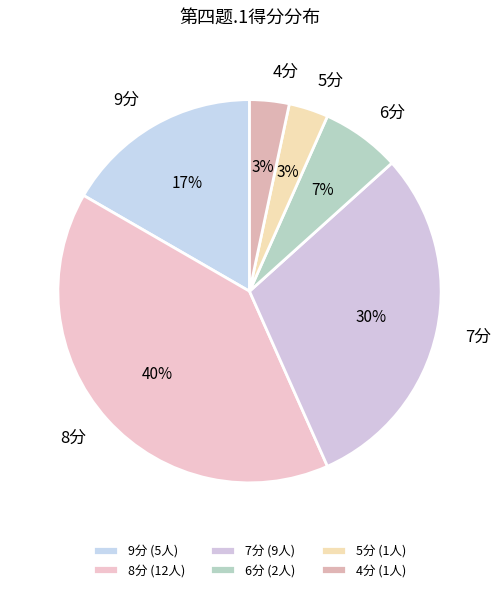

What percentage is the 5分 slice, to the nearest percent?

3%